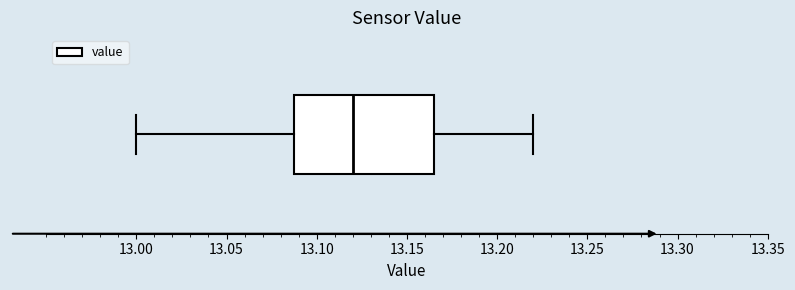

Transcribe this box plot: give where the median line is, the range the box spans, and where the two whiskers end, as read against the x-axis. The values are not printed on the chart, so give them approximately, as read against the axis.

median 13.120, box 13.090 to 13.165, whiskers 13.000 to 13.220